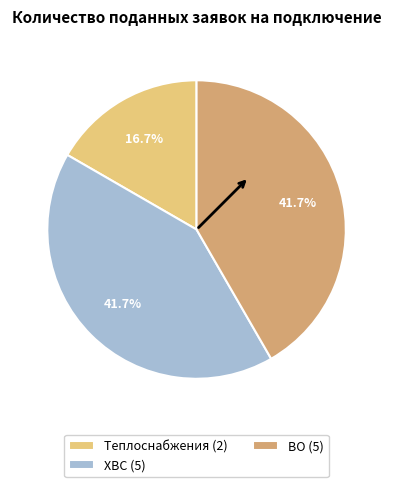

Does any single category account for the majority?

No